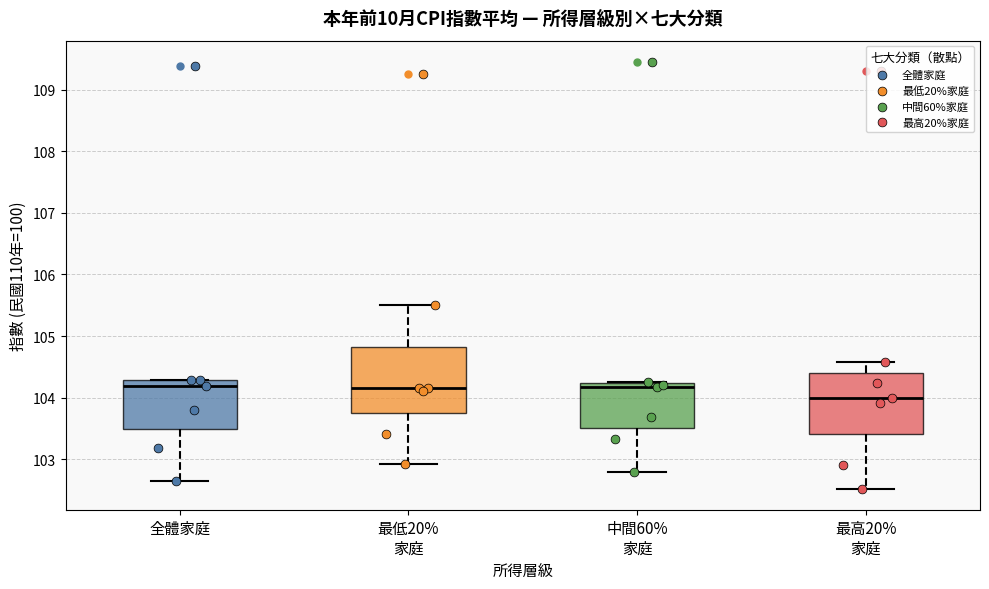

Where does the median line of the box for 最高20% 家庭 sit on the y-axis? The values are not printed on the chart, so give them approximately, as read against the axis.

104.0